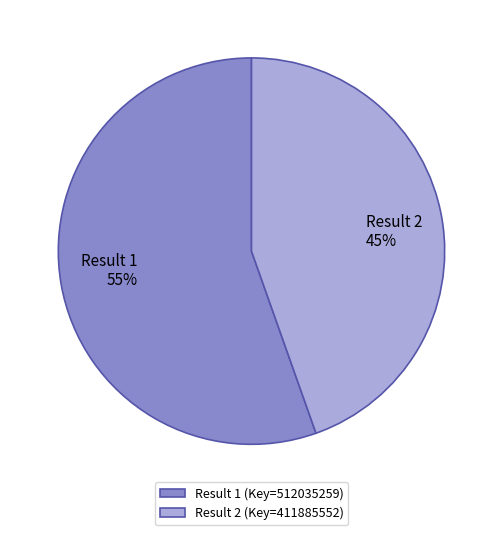

Do Result 1 and Result 2 together represent more than half of the pie?

Yes